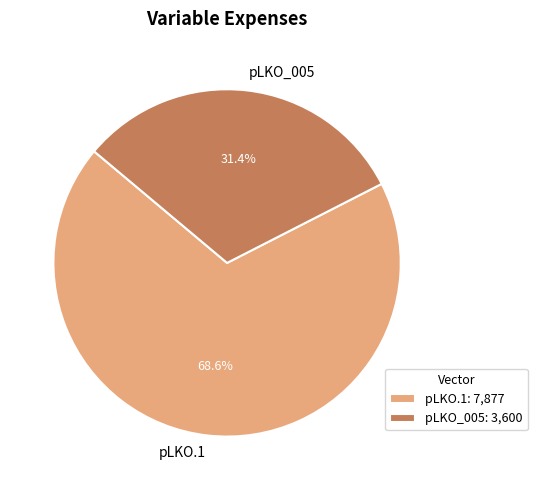

Is there any slice that represents more than half of the pie?

Yes